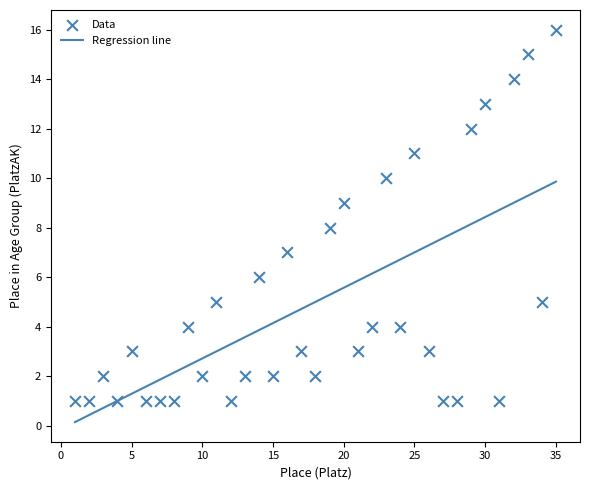

What is the range of Y values (max minus min)?

15